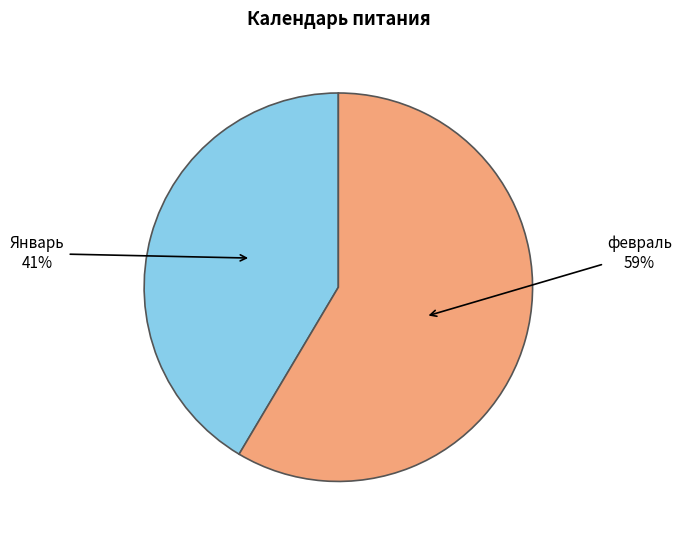

Which category accounts for the majority?

февраль